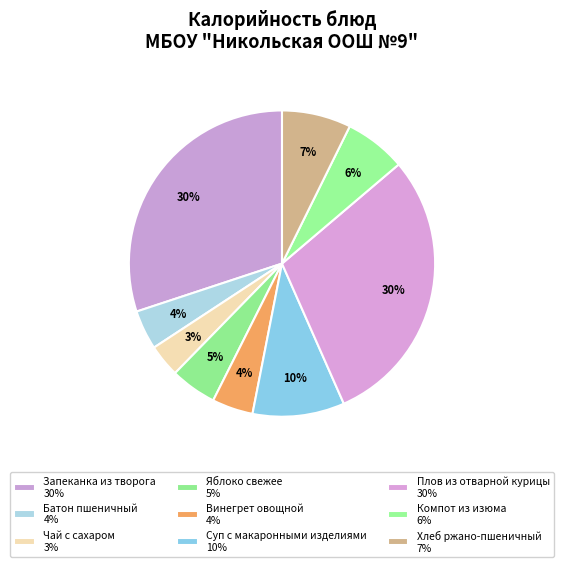

Count the number of slices in the pie.

9